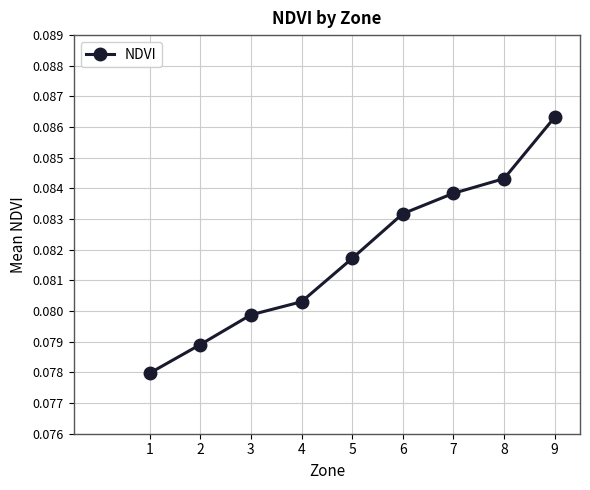

Count the values in the range 0 to 1.

9